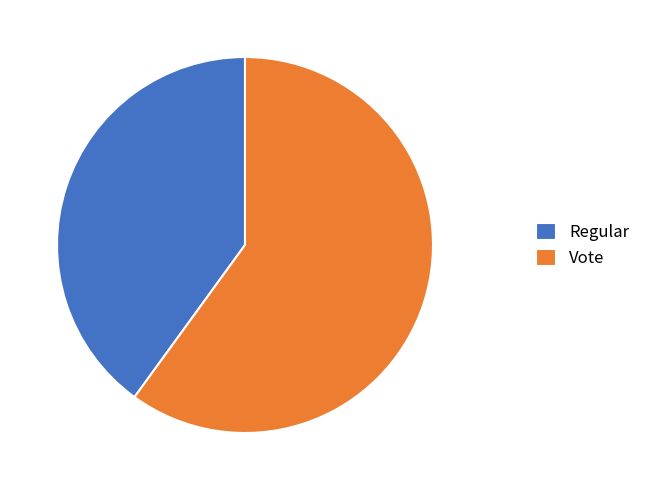

Approximately how many times larger is the value at Vote compared to Regular?

1.5